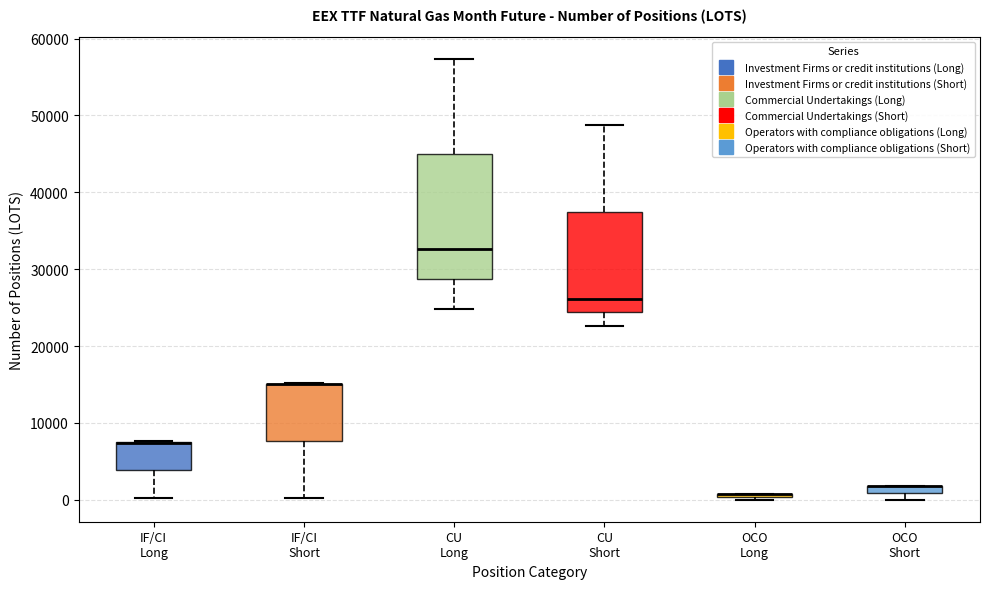

Comparing the boxes themselves (not the whiskers), which one is the tallest?

CU Long